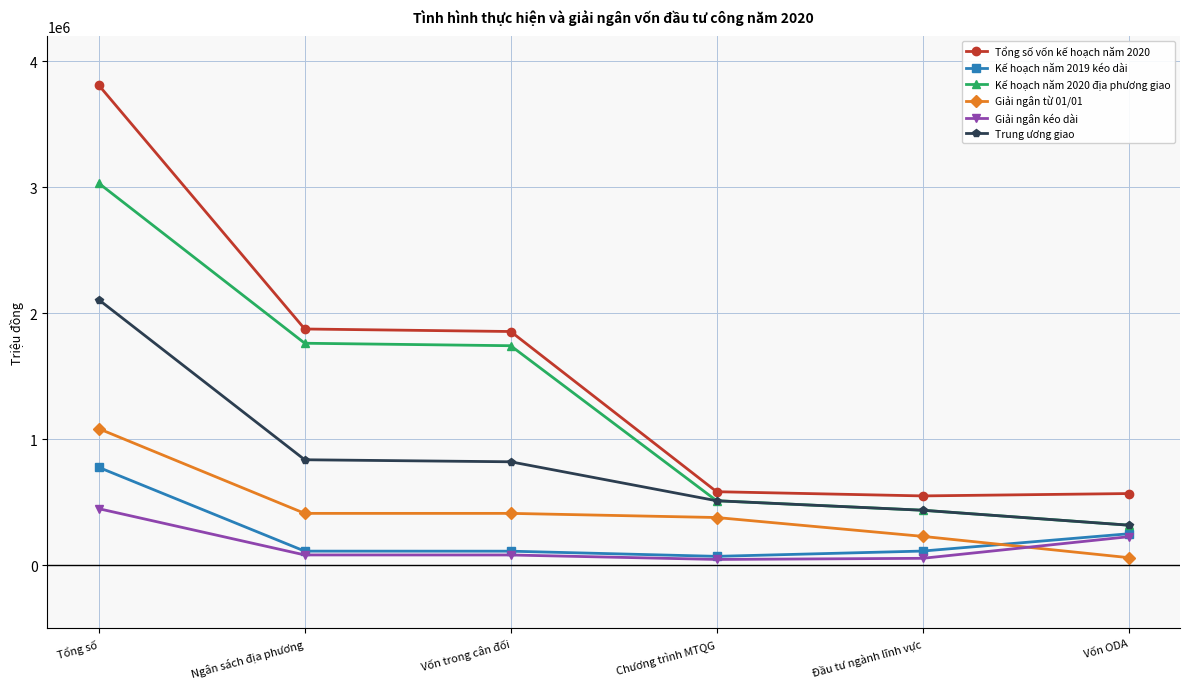

Count the number of categories in the chart.

6